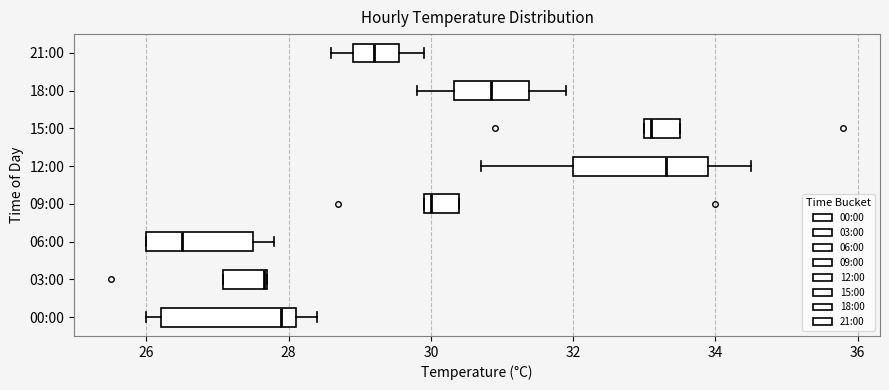

Reading bottom to top, read every box against the x-axis: the position of its median line, the range the box covers, and the ends of its whiskers. The values are not printed on the chart, so give them approximately, as read against the axis.

00:00: median 28.0, box 26.2 to 28.2, whiskers 26.0 to 28.4
03:00: median 27.6, box 27.0 to 27.8, whiskers 27.0 to 27.8
06:00: median 26.6, box 26.0 to 27.6, whiskers 26.0 to 27.8
09:00: median 30.0 (just right of the box's left edge), box 30.0 to 30.4, whiskers 30.0 to 30.4
12:00: median 33.4, box 32.0 to 34.0, whiskers 30.8 to 34.6
15:00: median 33.2, box 33.0 to 33.6, whiskers 33.0 to 33.6
18:00: median 30.8, box 30.4 to 31.4, whiskers 29.8 to 32.0
21:00: median 29.2, box 29.0 to 29.6, whiskers 28.6 to 30.0